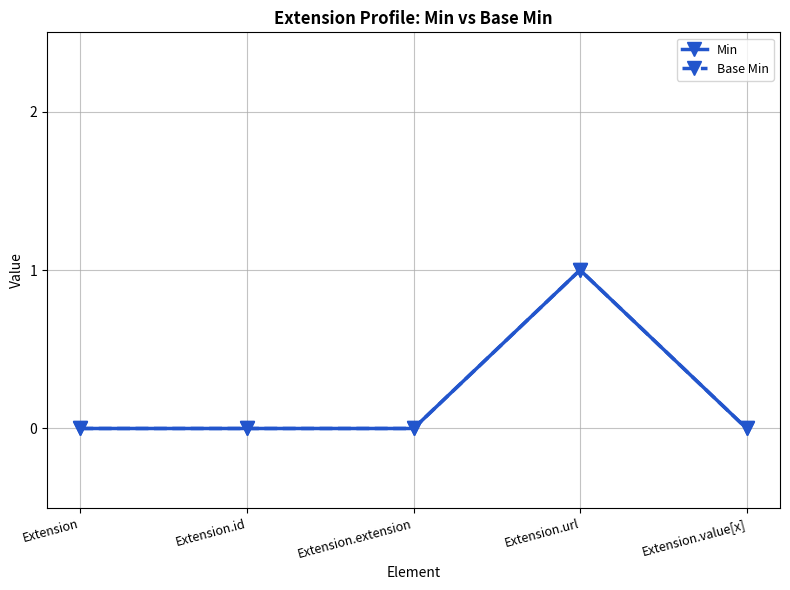

In Min, how many points are higher than both neighbors (excluding endpoints)?

1